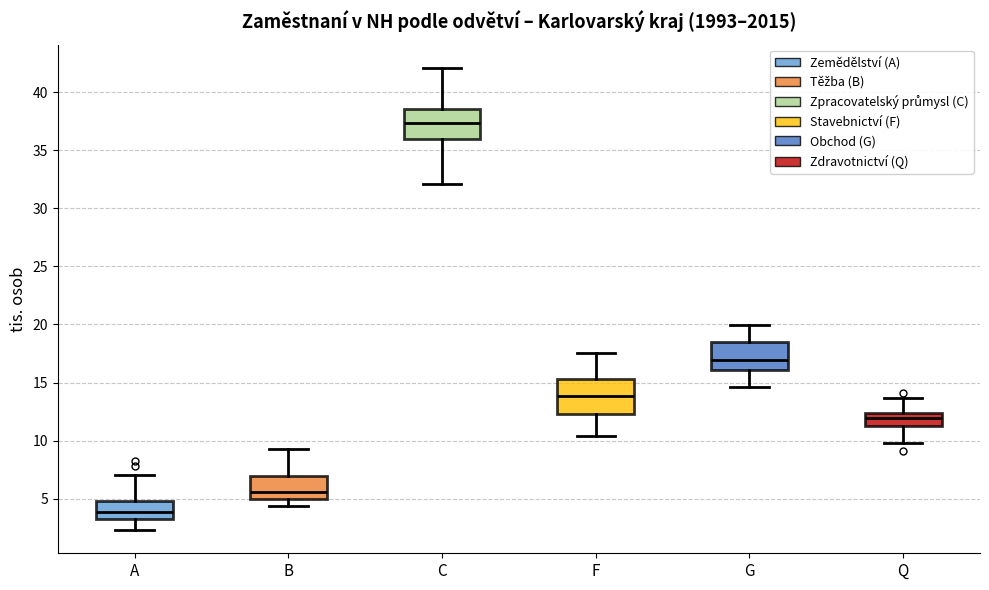

Where does the lower whisker of the box for C end on the y-axis? The values are not printed on the chart, so give them approximately, as read against the axis.

32.0